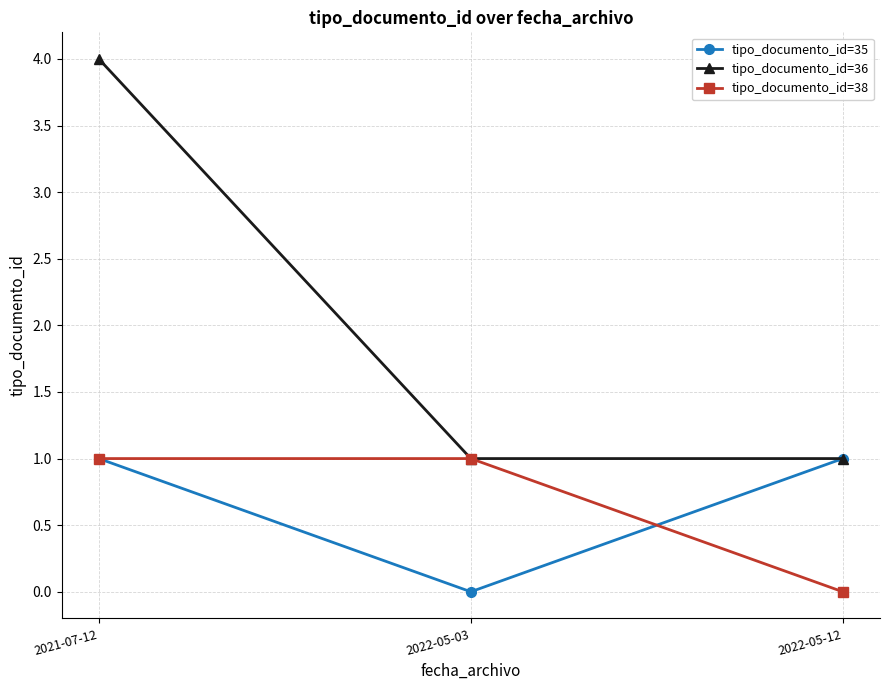

The value of tipo_documento_id=35 at 2021-07-12 is 2. True or false?

False